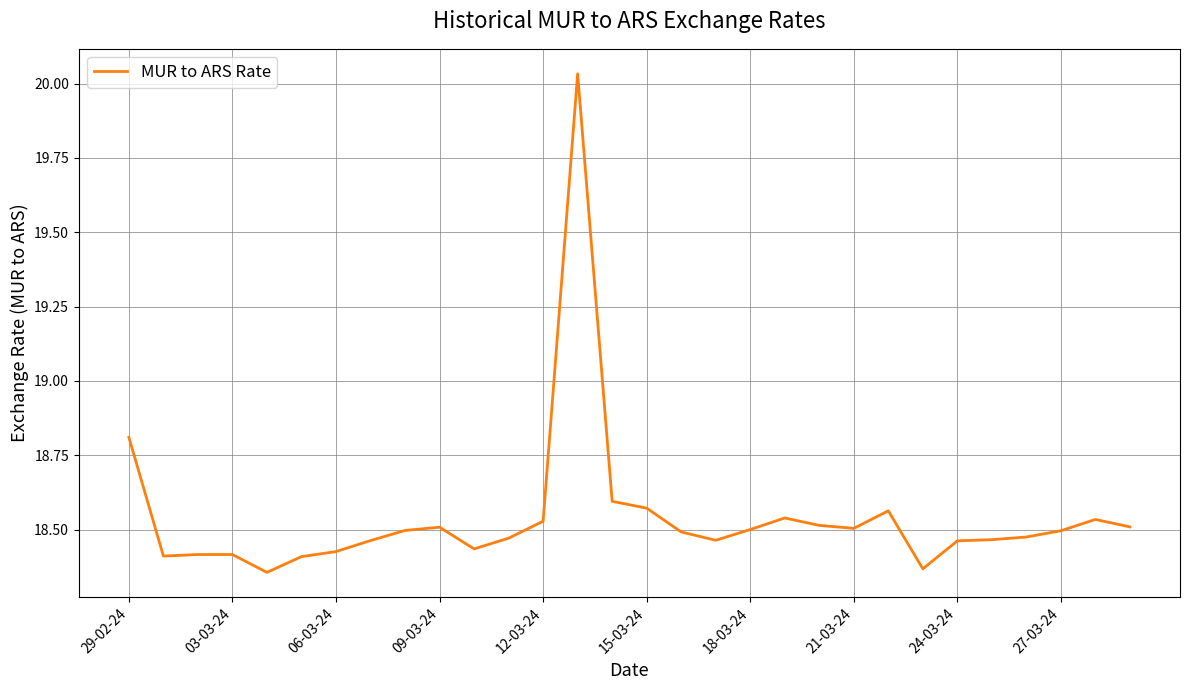

What is the value of the 11th point from the left?

18.4